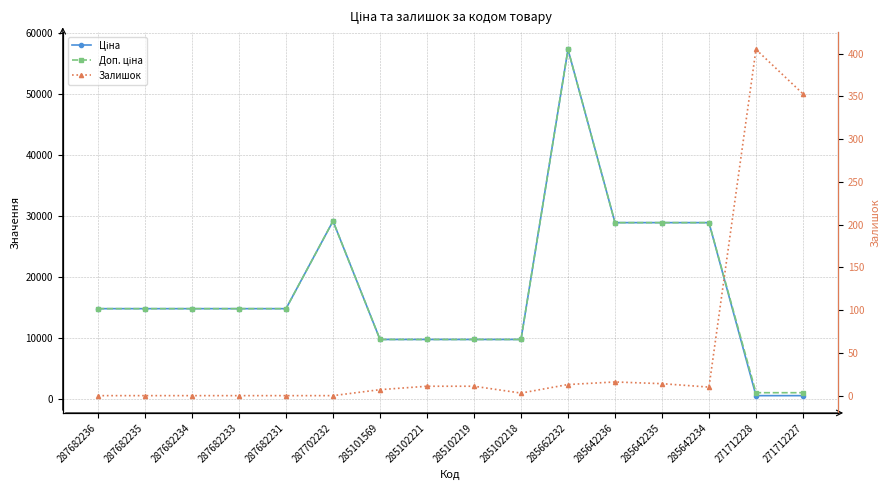

What is the sum of all Ціна values?

287461.5